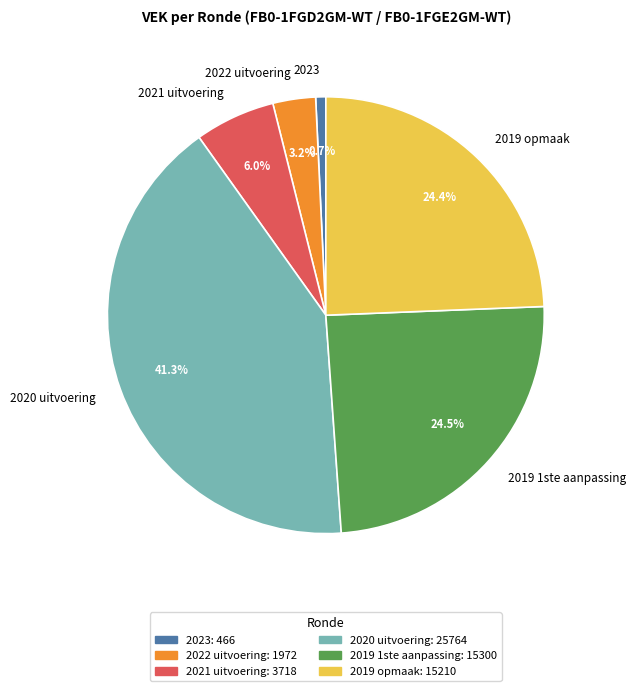

What percentage is the 2021 uitvoering slice, to the nearest percent?

6%